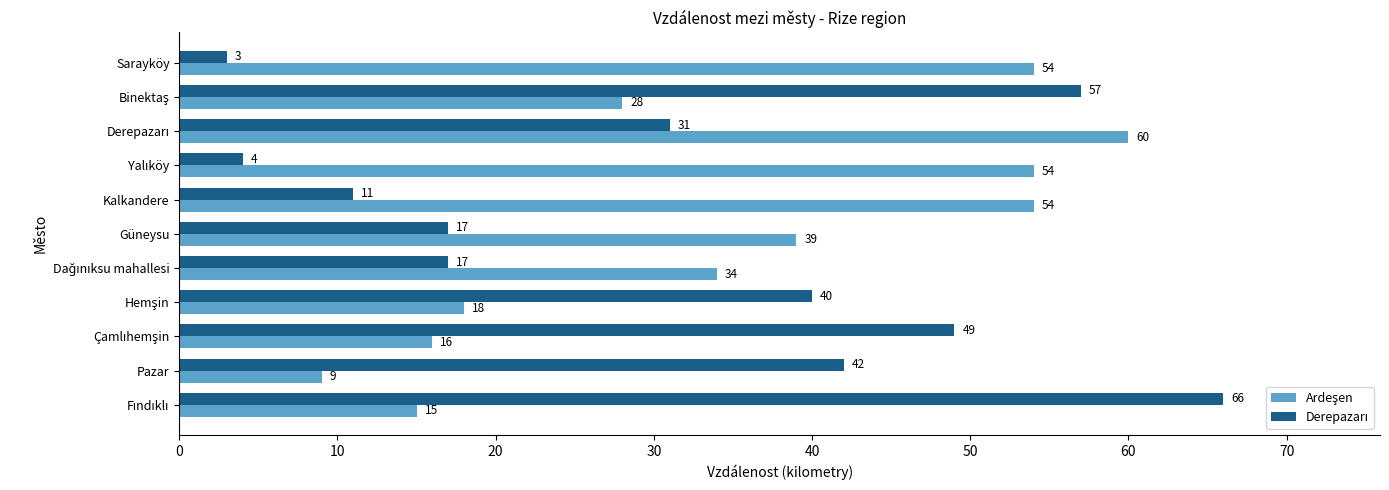

What is the difference between the highest and lowest values at Sarayköy?

51